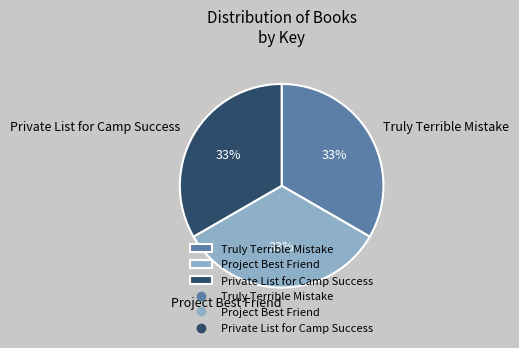

To the nearest percent, what portion does Truly Terrible Mistake represent?

33%